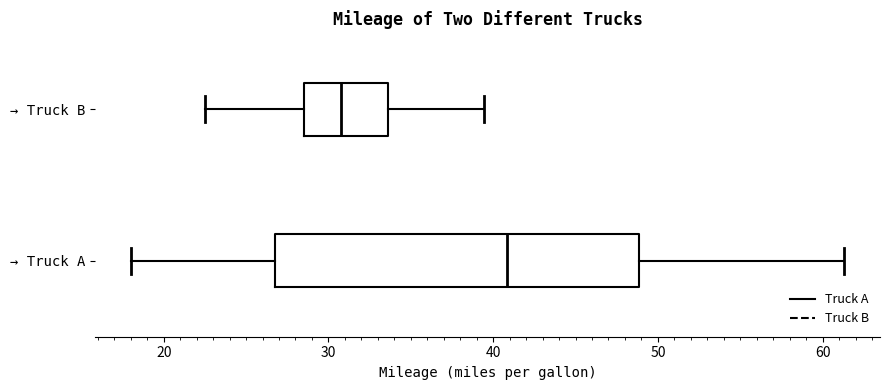

Comparing the boxes themselves (not the whiskers), which one is the widest?

→ Truck A